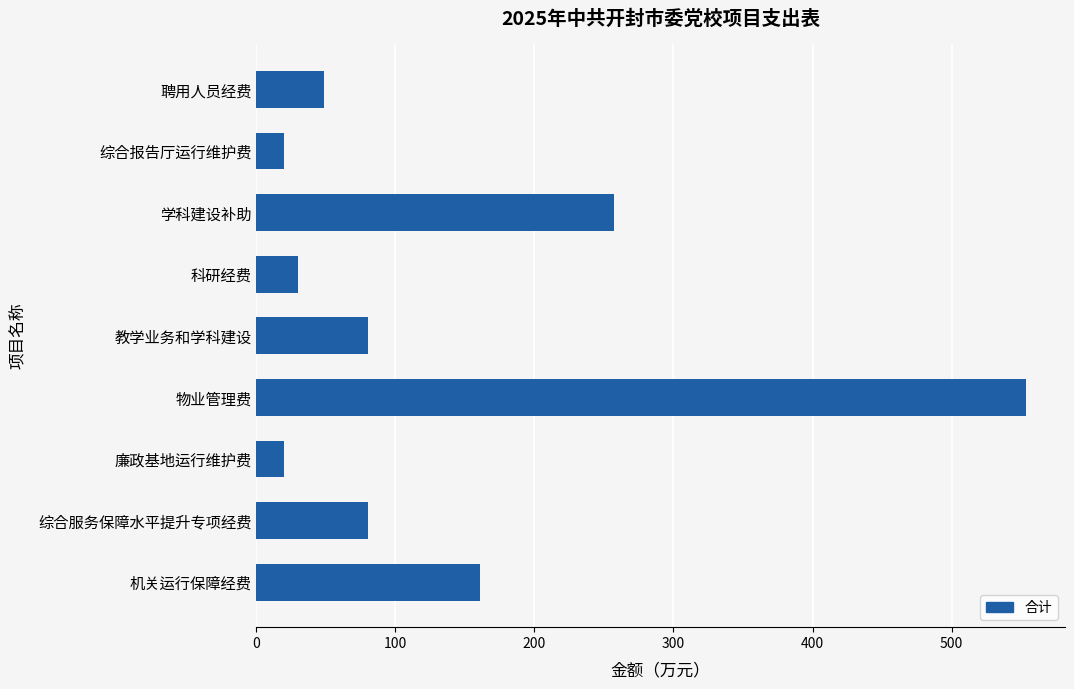

Between 物业管理费 and 综合报告厅运行维护费, which is larger?

物业管理费